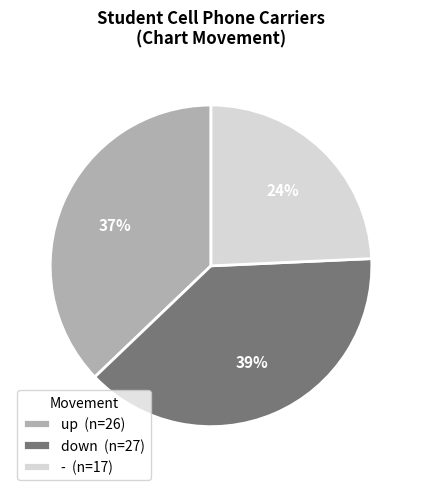

Rank the categories by value from highest to lowest.

down, up, -